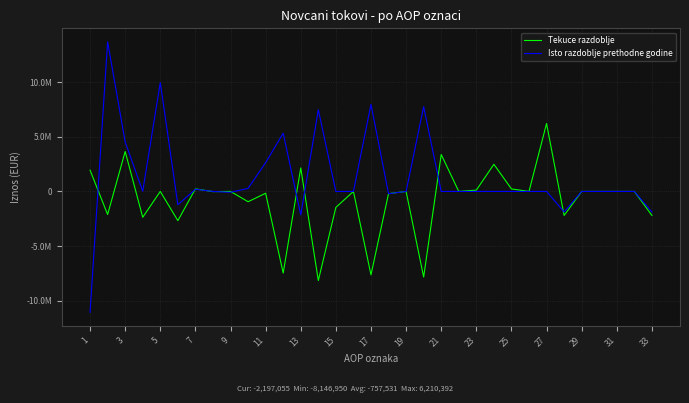

Rank the series by their average value, from highest to lowest.

Isto razdoblje prethodne godine, Tekuce razdoblje